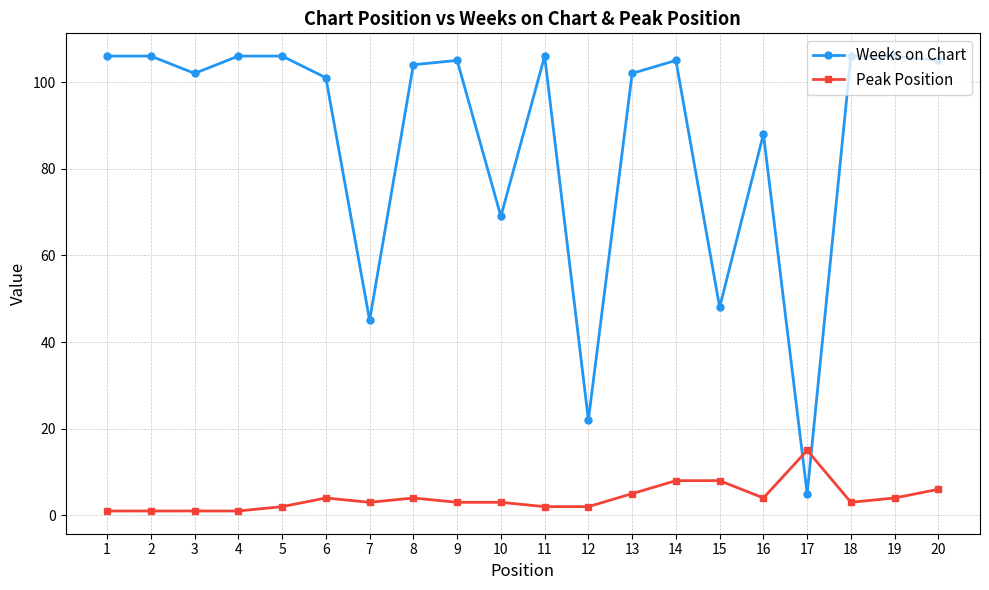

Reading left to right, transcribe all the data shown in this chart.

Weeks on Chart: 106	106	102	106	106	101	45	104	105	69	106	22	102	105	48	88	5	106	106	105
Peak Position: 1	1	1	1	2	4	3	4	3	3	2	2	5	8	8	4	15	3	4	6